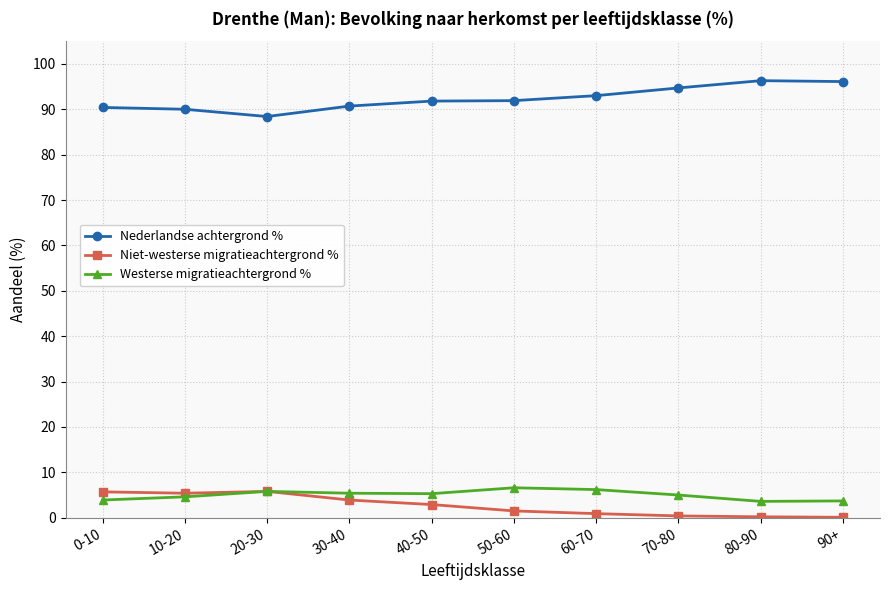

How many series are shown in this chart?

3